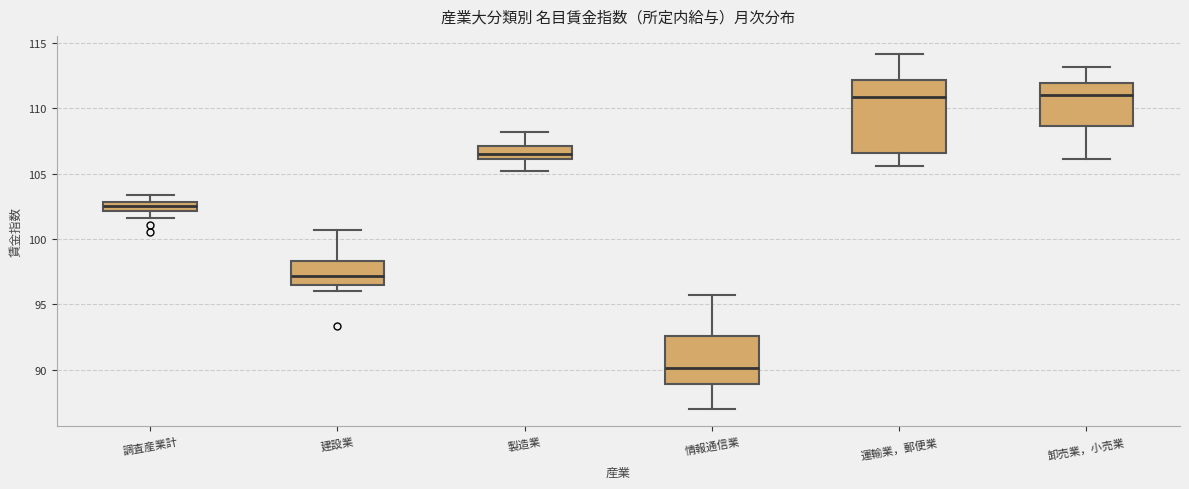

Which box is the tallest, from its lower edge to its upper edge?

運輸業，郵便業